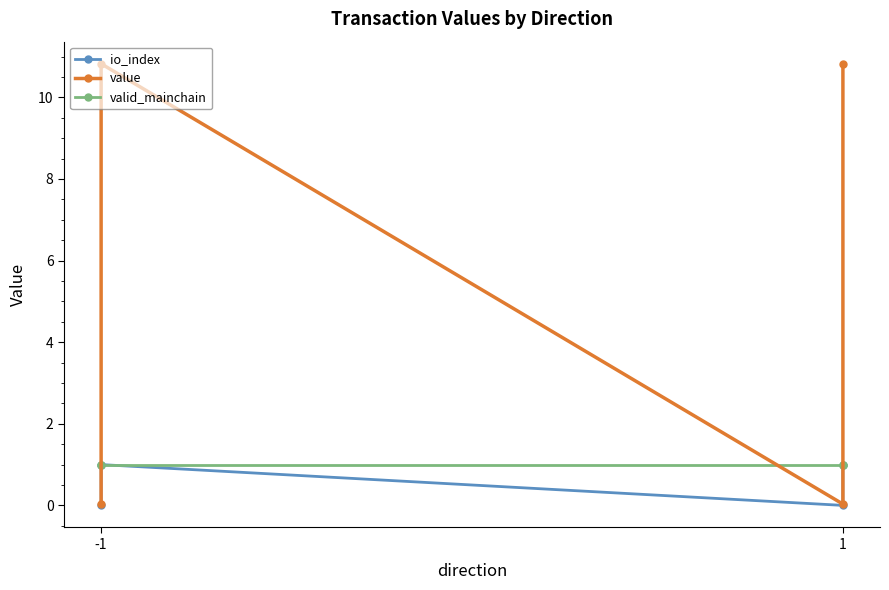

The value series shows 10.8 at -1. True or false?

True